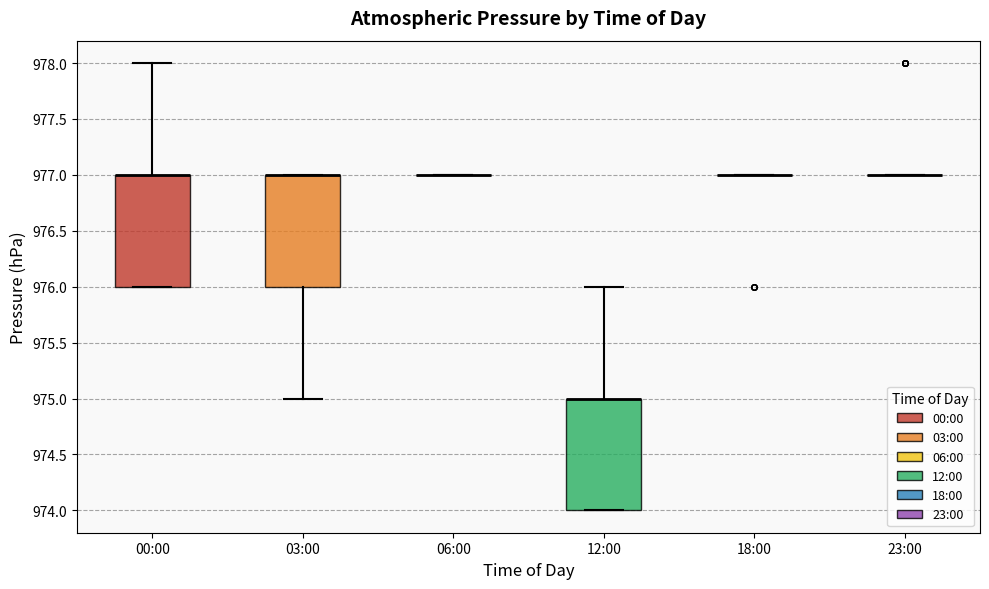

Reading left to right, read every box against the y-axis: the position of its median line, the range the box covers, and the ends of its whiskers. The values are not printed on the chart, so give them approximately, as read against the axis.

00:00: median 977 (drawn on the box's upper edge), box 976 to 977, whiskers 976 to 978
03:00: median 977 (drawn on the box's upper edge), box 976 to 977, whiskers 975 to 977
06:00: box collapsed to a line at 977, whiskers 977 to 977
12:00: median 975 (drawn on the box's upper edge), box 974 to 975, whiskers 974 to 976
18:00: box collapsed to a line at 977, whiskers 977 to 977
23:00: box collapsed to a line at 977, whiskers 977 to 977